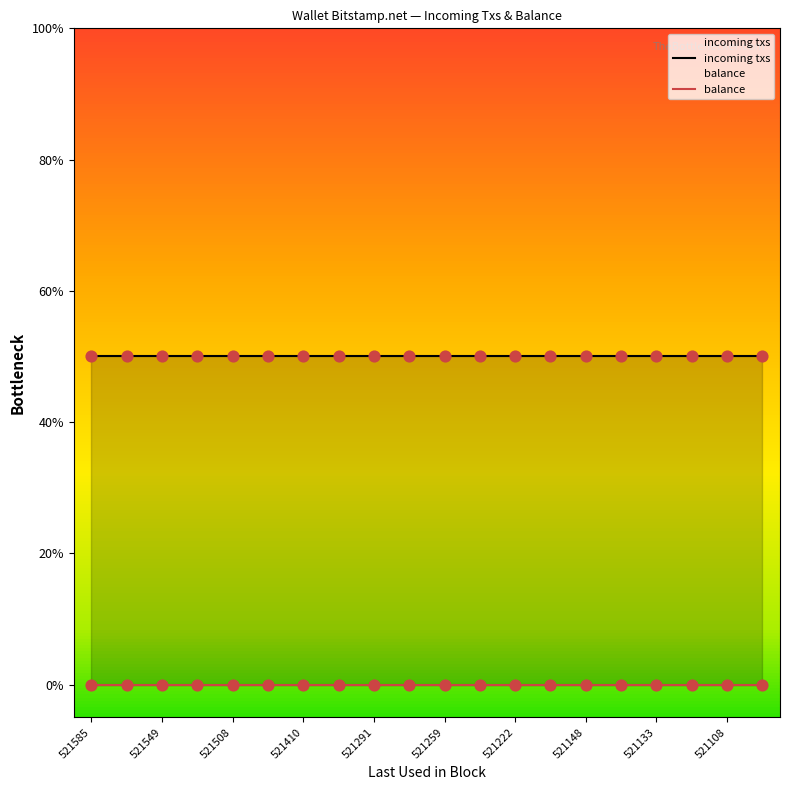

Which series contains the lowest Y value?

balance